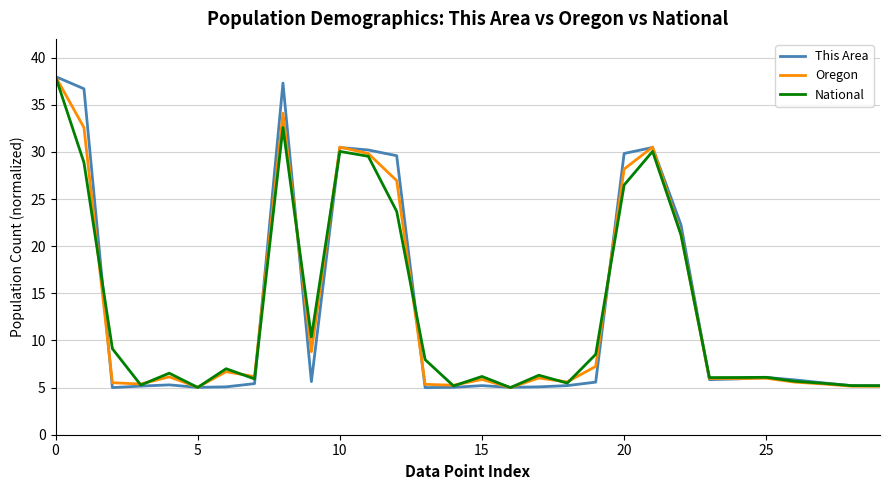

What is the minimum value for This Area?

5.0